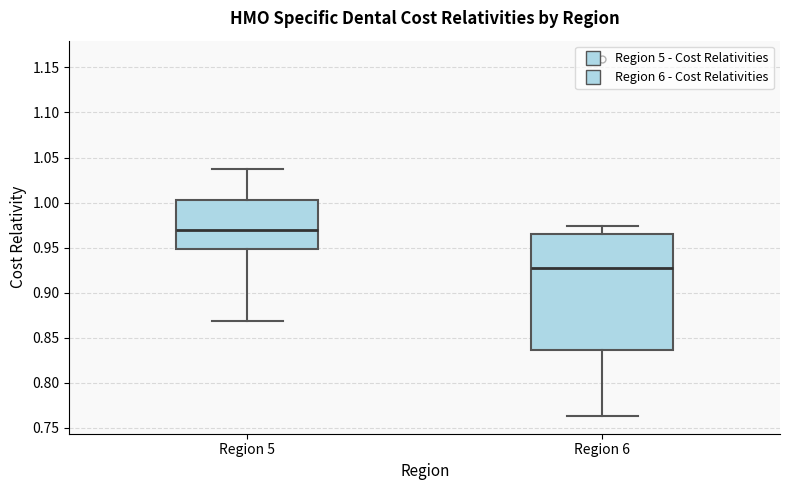

Where is the upper edge of the box for Region 6 on the y-axis? The values are not printed on the chart, so give them approximately, as read against the axis.

0.965